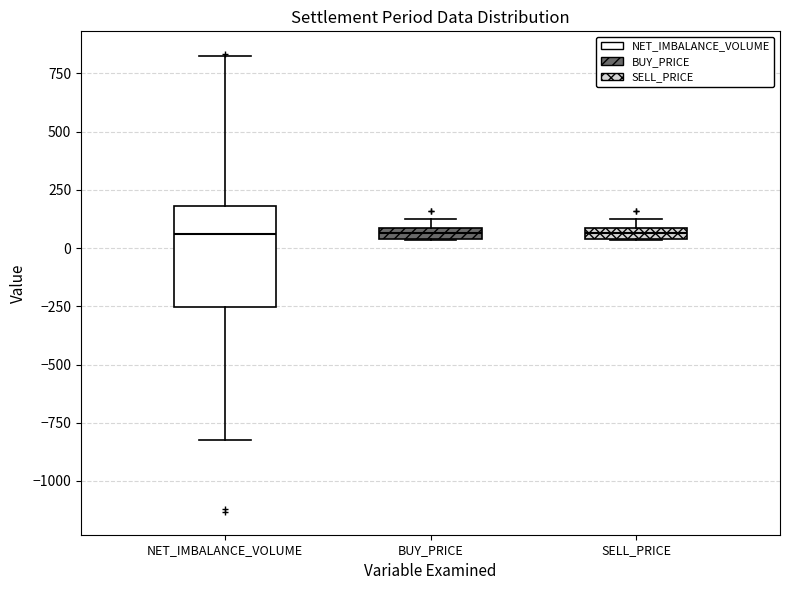

Where does the lower whisker of the box for NET_IMBALANCE_VOLUME end on the y-axis? The values are not printed on the chart, so give them approximately, as read against the axis.

-800